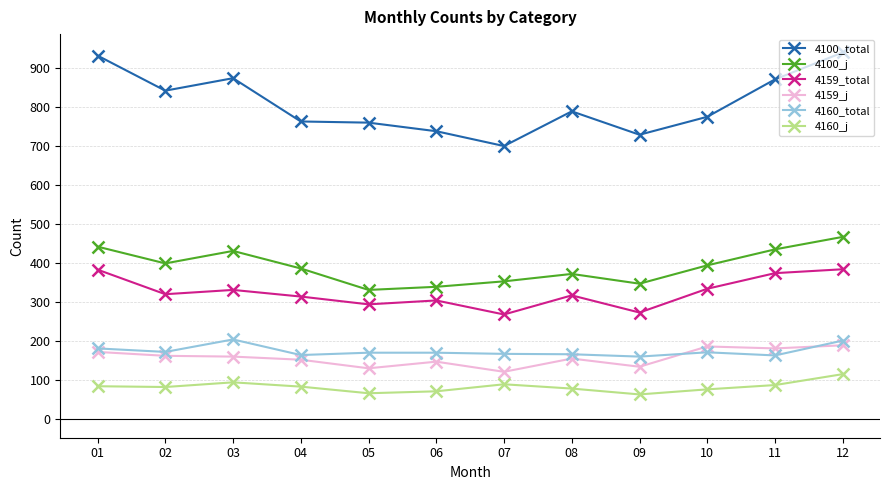

Where is the first local maximum for 4100_j?

03